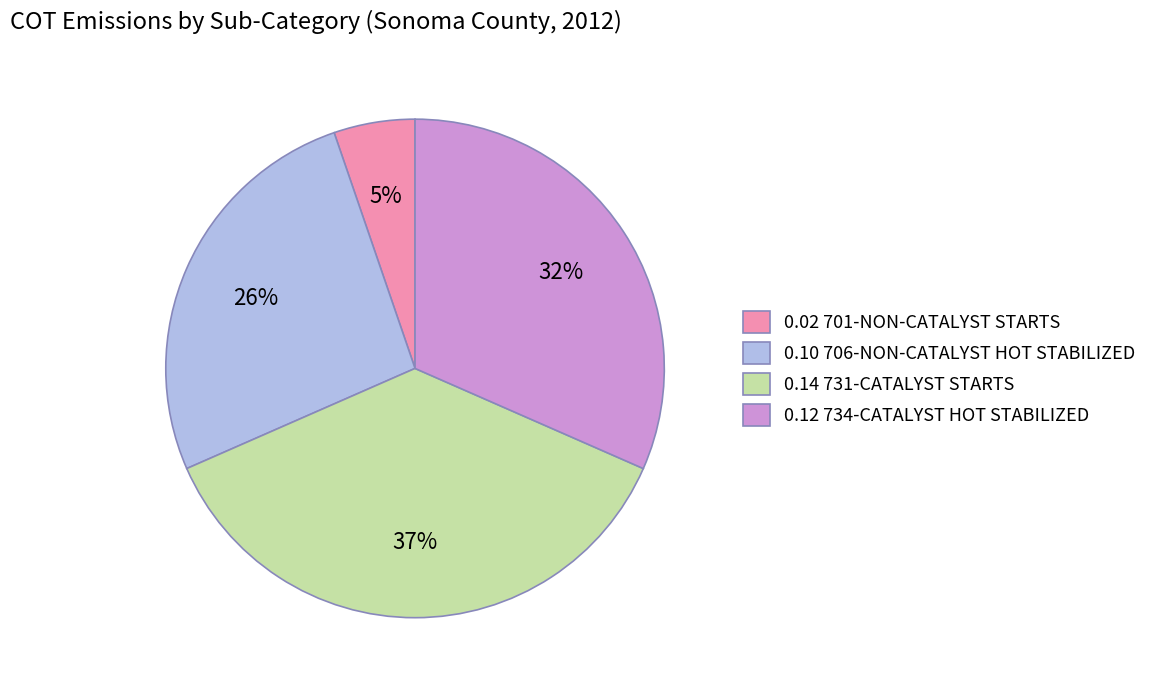

To the nearest percent, what is the combined percentage of 0.12 734-CATALYST HOT STABILIZED and 0.02 701-NON-CATALYST STARTS?

37%